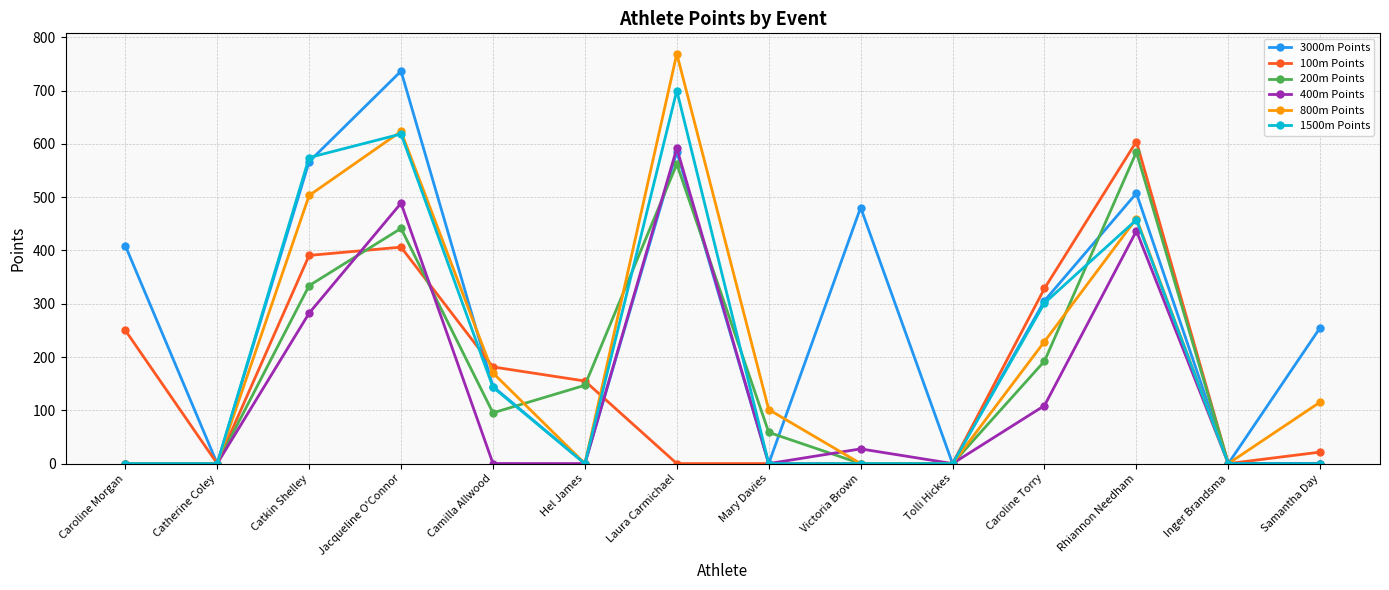

True or false: 800m Points and 100m Points cross at least once.

True